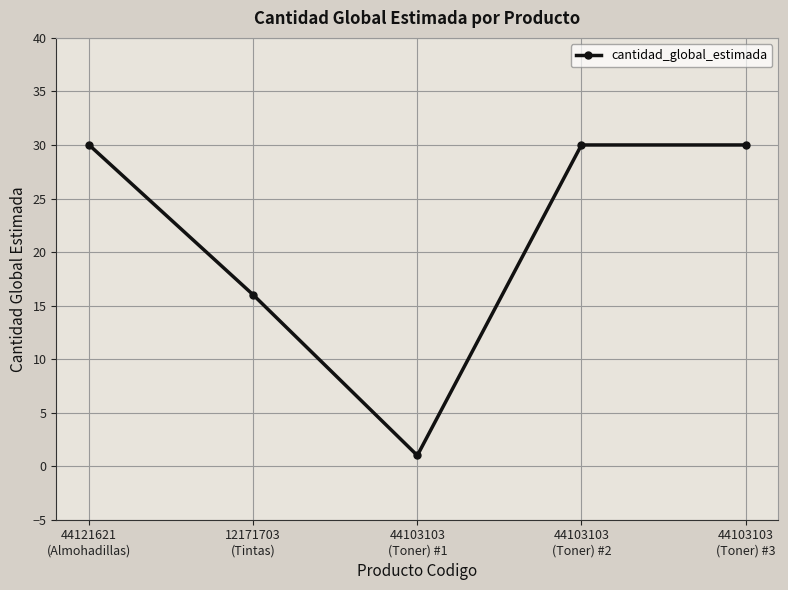

Which label corresponds to the smallest value in the chart?

44103103
(Toner) #1